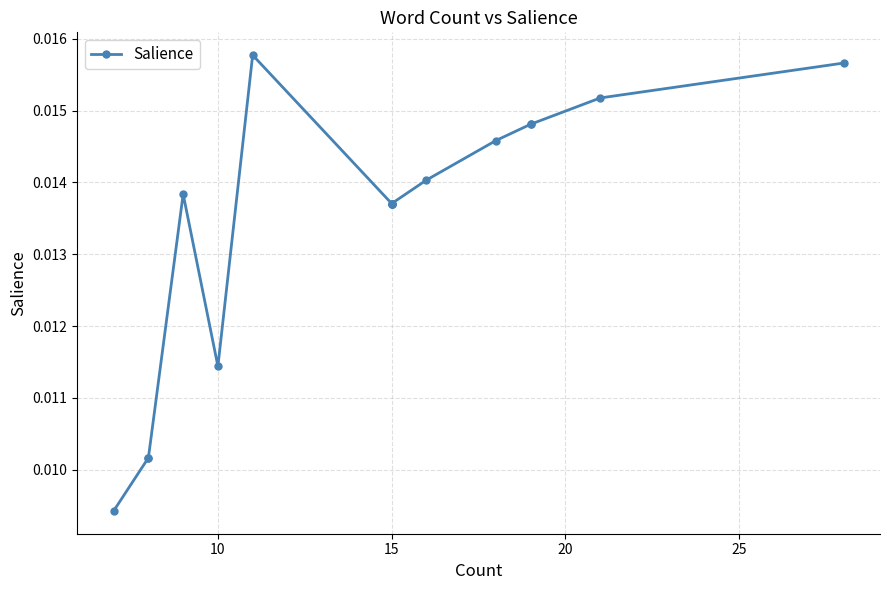

How many lines are shown in the chart?

1